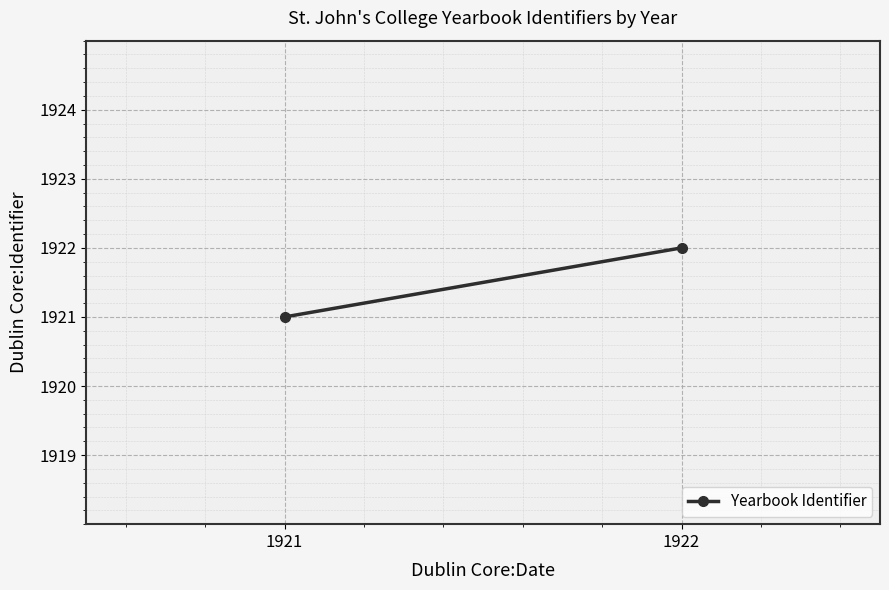

What is the average value?

1922